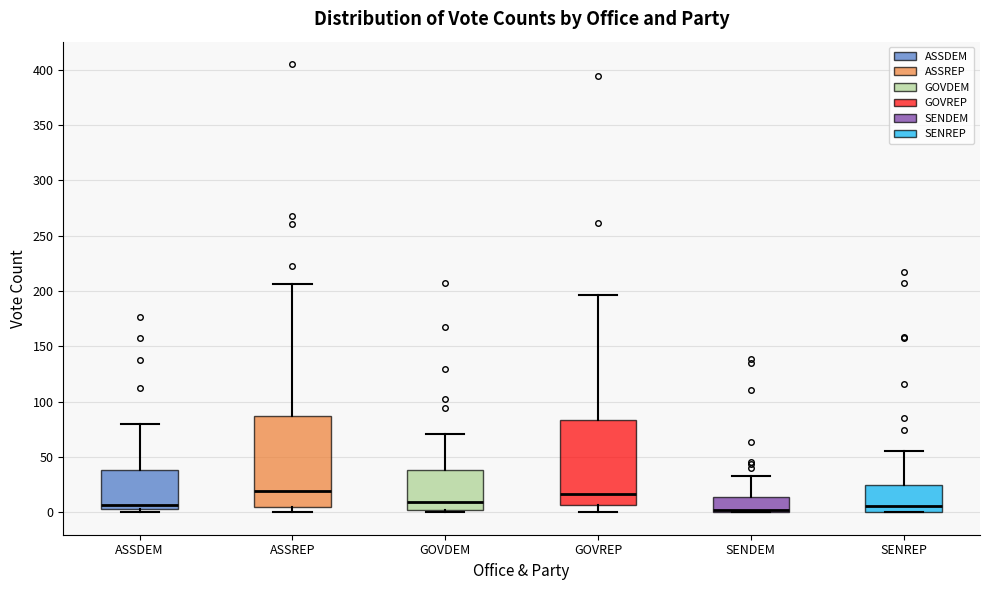

Reading left to right, transcribe this box plot: for each box, give where its median line is, the range the box spans, and where its two whiskers end, as read against the y-axis. The values are not printed on the chart, so give them approximately, as read against the axis.

ASSDEM: median 5 (just above the box's lower edge), box 5 to 40, whiskers 0 to 80
ASSREP: median 20, box 5 to 85, whiskers 0 to 205
GOVDEM: median 10, box 0 to 40, whiskers 0 (just below the box's lower edge) to 70
GOVREP: median 15, box 5 to 85, whiskers 0 to 195
SENDEM: median 0 (just above the box's lower edge), box 0 to 15, whiskers 0 to 35
SENREP: median 5, box 0 to 25, whiskers 0 to 55